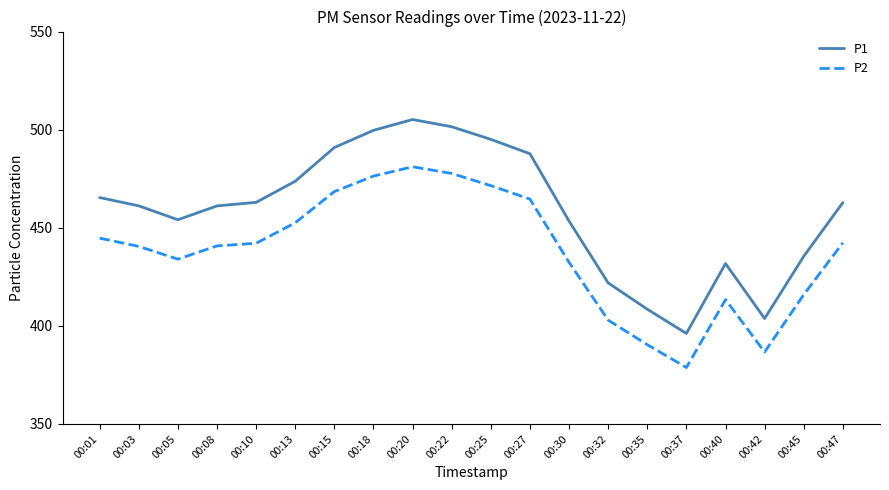

In P2, how many points are higher than both neighbors (excluding endpoints)?

2